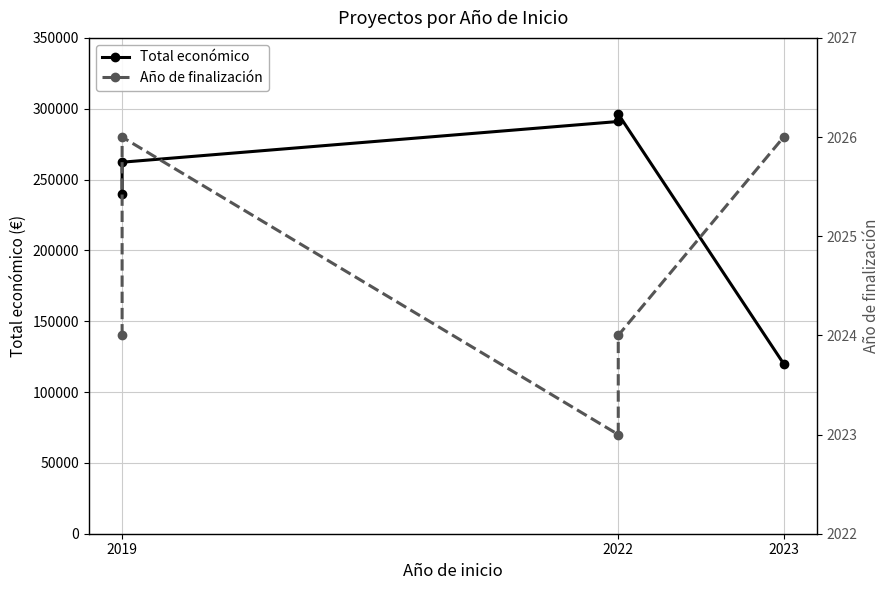

At 2019, list the series in order from smallest to largest.

Año de finalización, Total económico